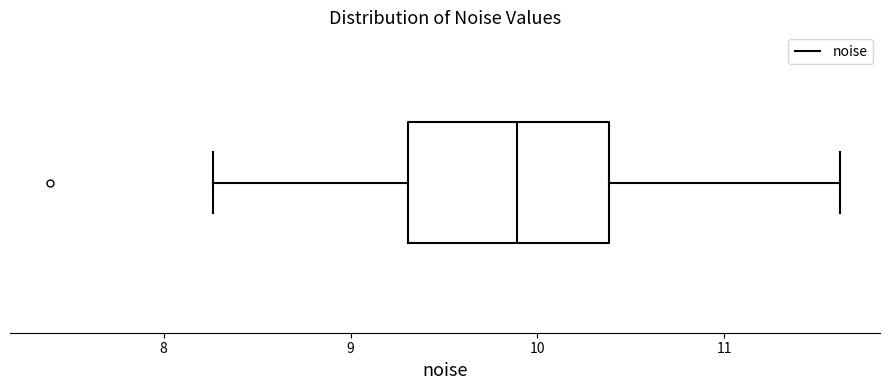

Read this box plot against the x-axis: the position of the median line, the range covered by the box, and the ends of both whiskers. The values are not printed on the chart, so give them approximately, as read against the axis.

median 9.9, box 9.3 to 10.4, whiskers 8.3 to 11.6